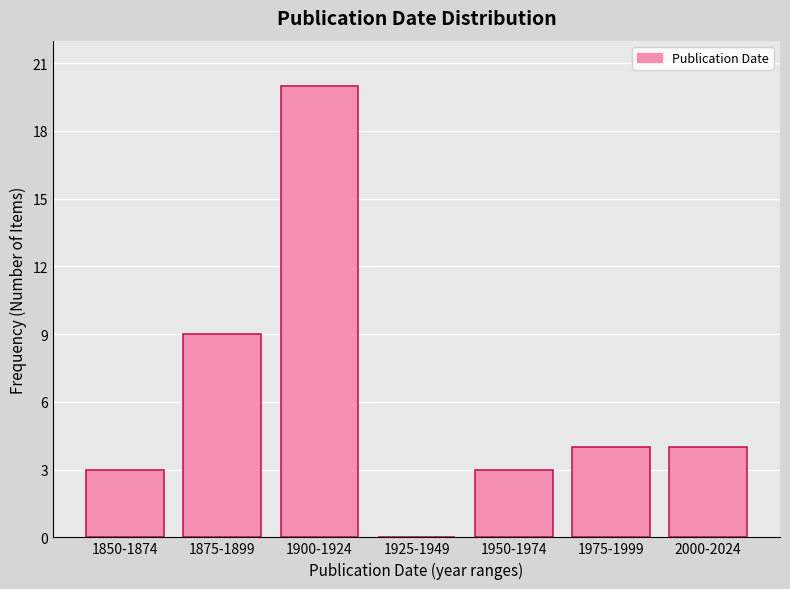

The chart shows a value of 3 at 1850-1874. True or false?

True